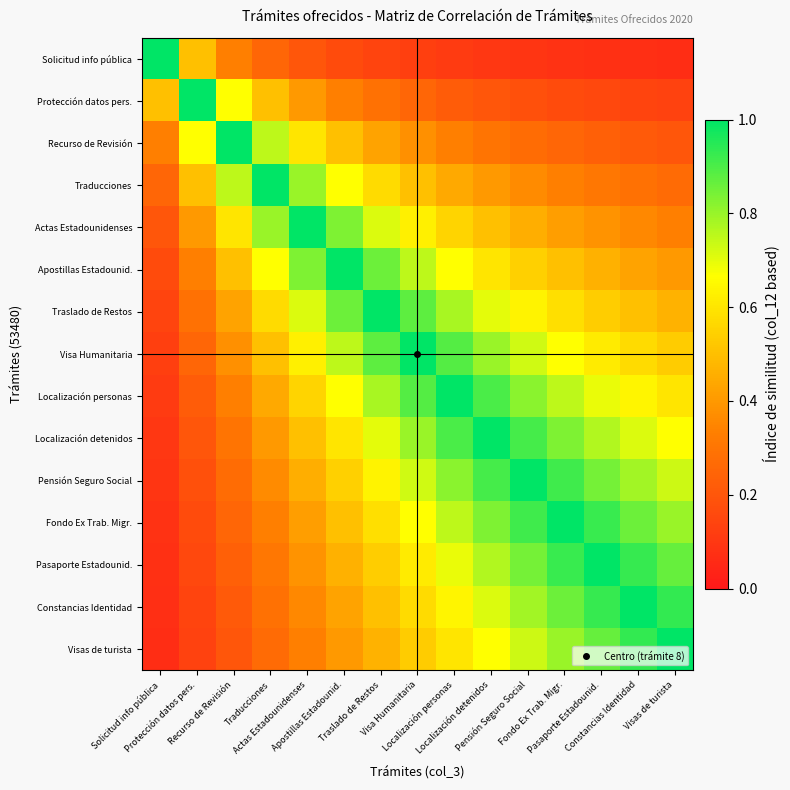

Which series has the widest spread of values?

Solicitud info pública